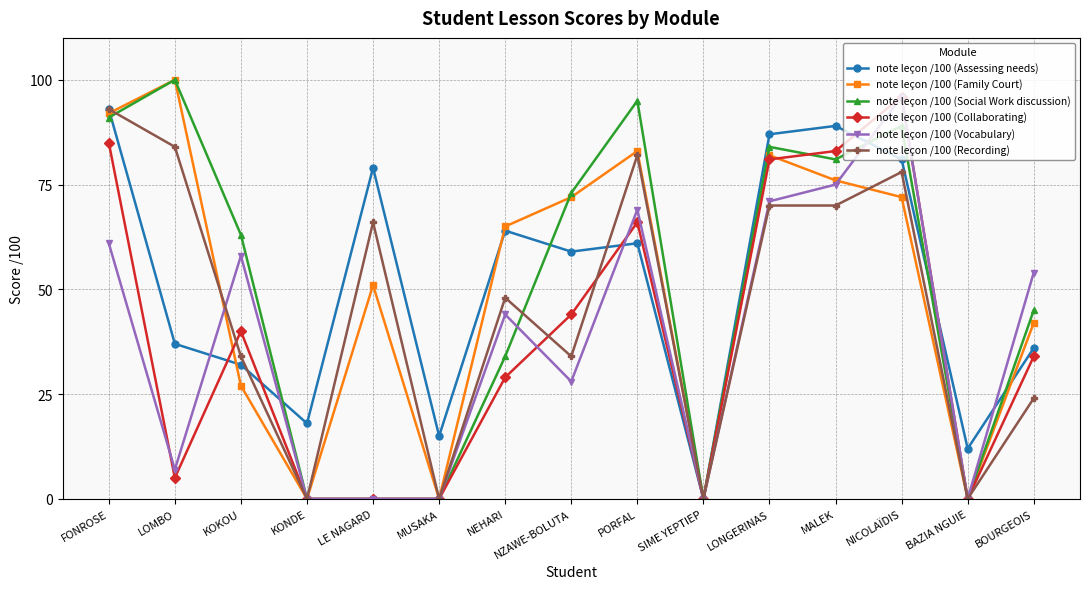

At how many categories does at least one series exceed 11?

14